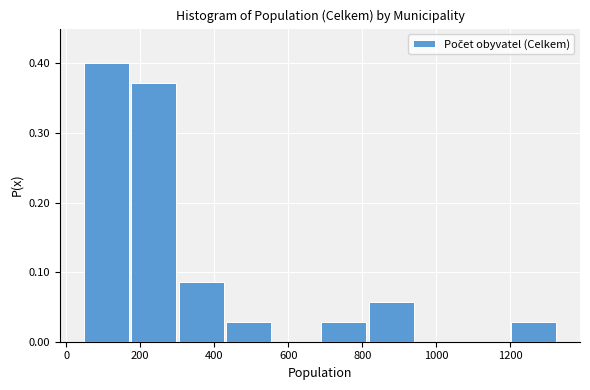

Over which range of the x-axis is the bar tallest?

40 to 180